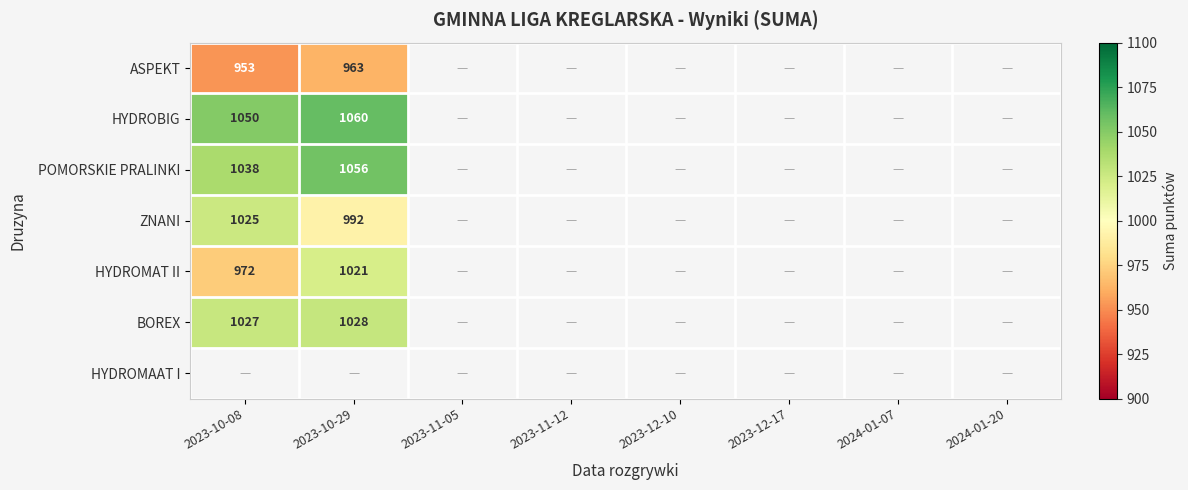

True or false: ASPEKT has a value of 953 at 2023-10-08.

True